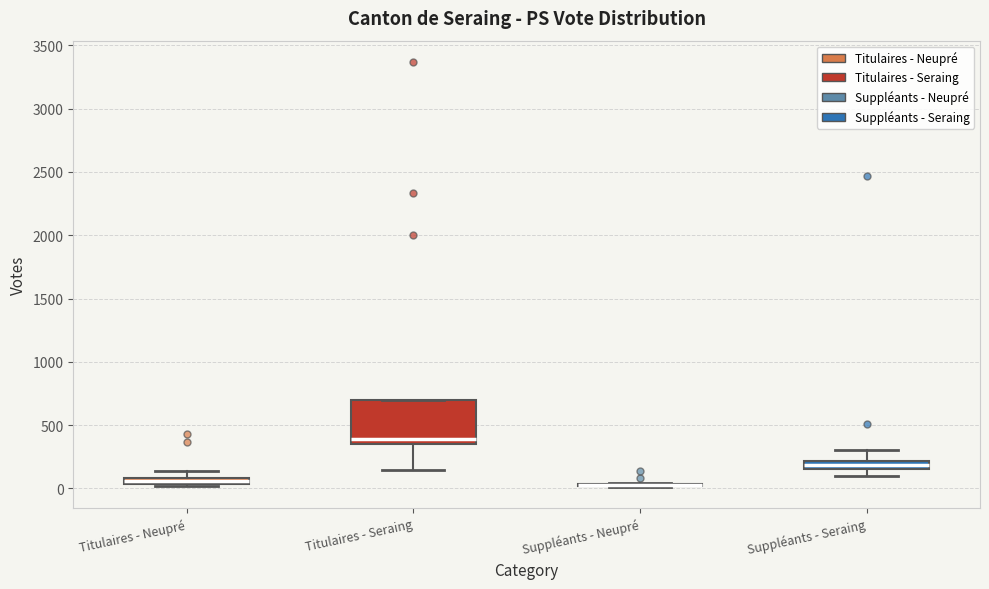

Comparing the boxes themselves (not the whiskers), which one is the tallest?

Titulaires - Seraing